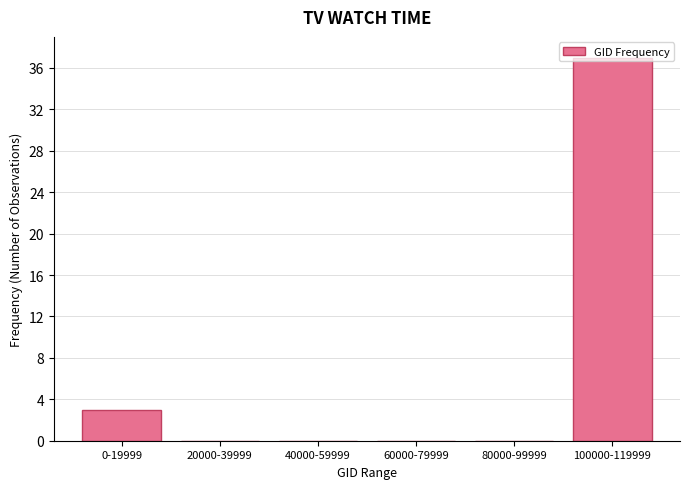

What is the greatest value displayed?

37